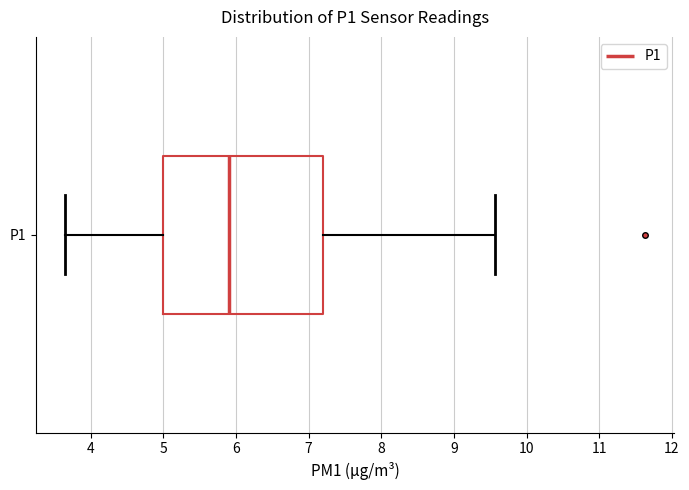

Transcribe this box plot: give where the median line is, the range the box spans, and where the two whiskers end, as read against the x-axis. The values are not printed on the chart, so give them approximately, as read against the axis.

median 5.9, box 5.0 to 7.2, whiskers 3.7 to 9.6